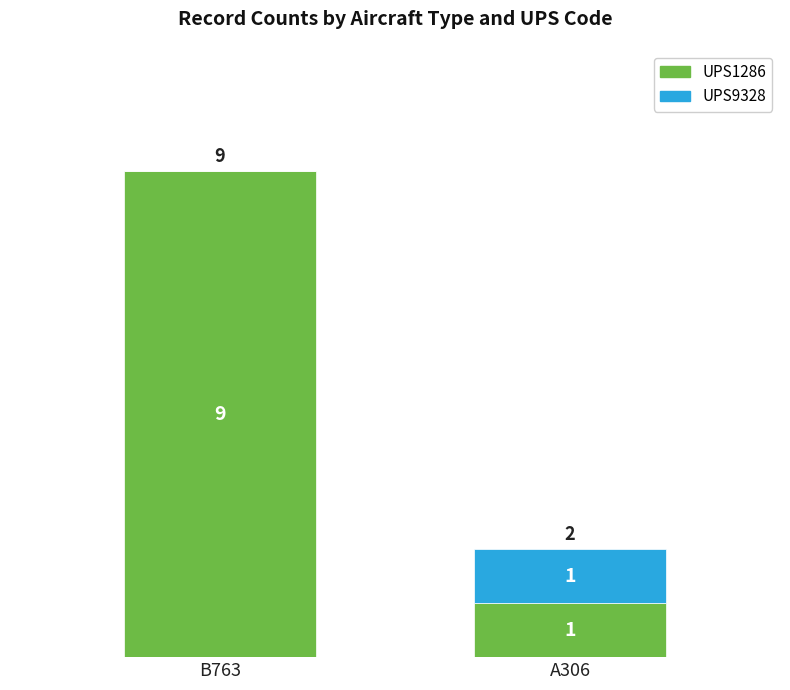

True or false: UPS1286 has a value of 9 at B763.

True